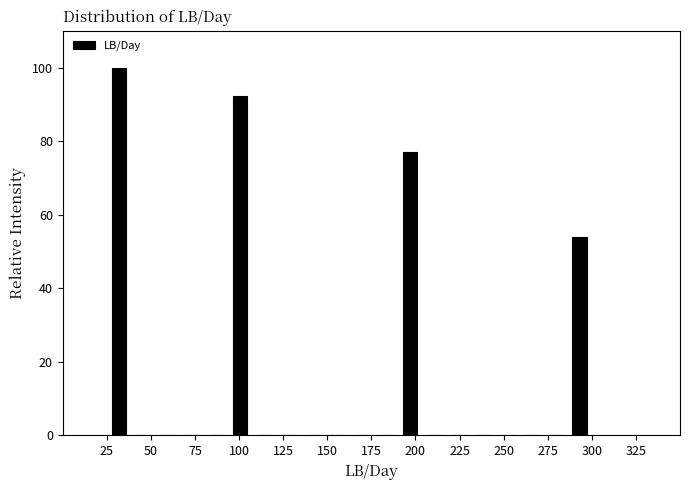

Read against the x-axis, roughly where is the centre of the tallest bar?

30